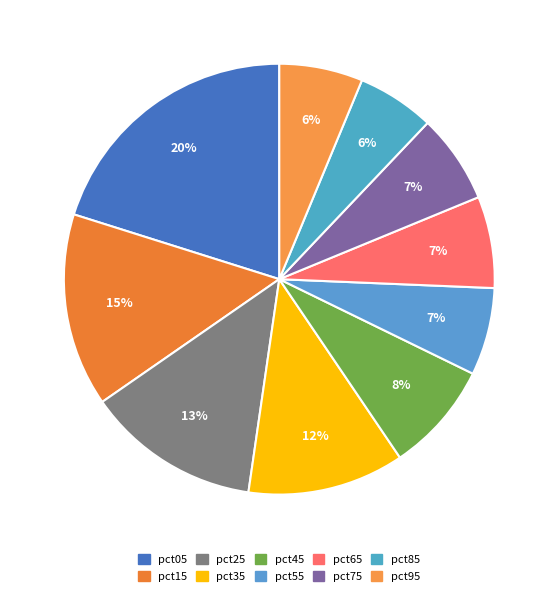

The pct75 slice represents 7% of the pie. True or false?

True